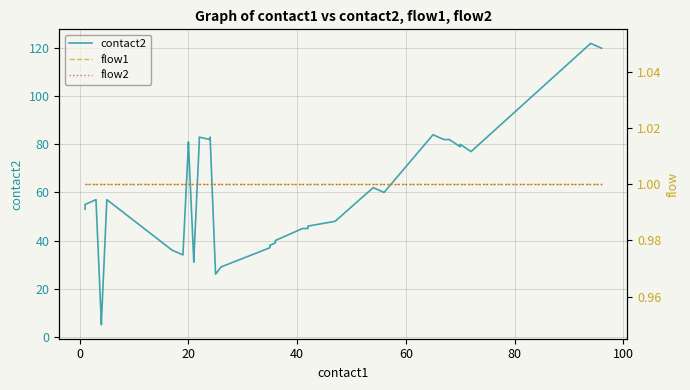

Which series has the largest range (max minus min)?

contact2